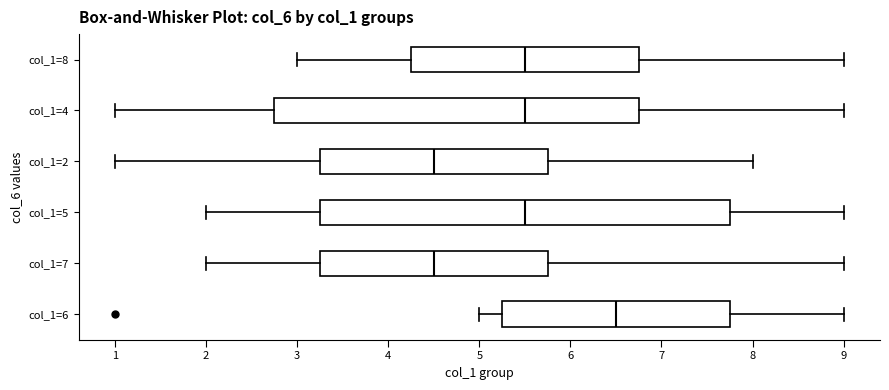

Which box is the widest, from its left edge to its right edge?

col_1=5